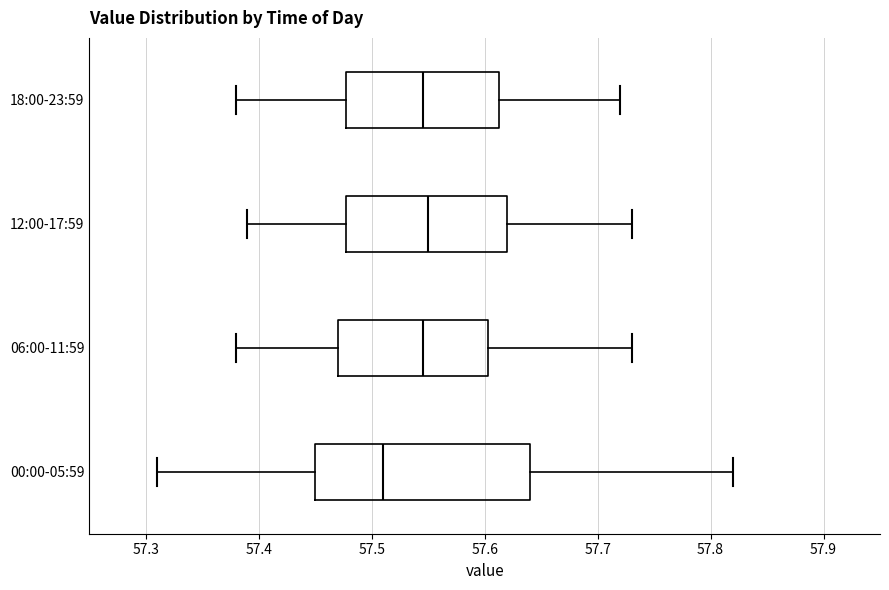

Which box has the furthest to the left median line?

00:00-05:59